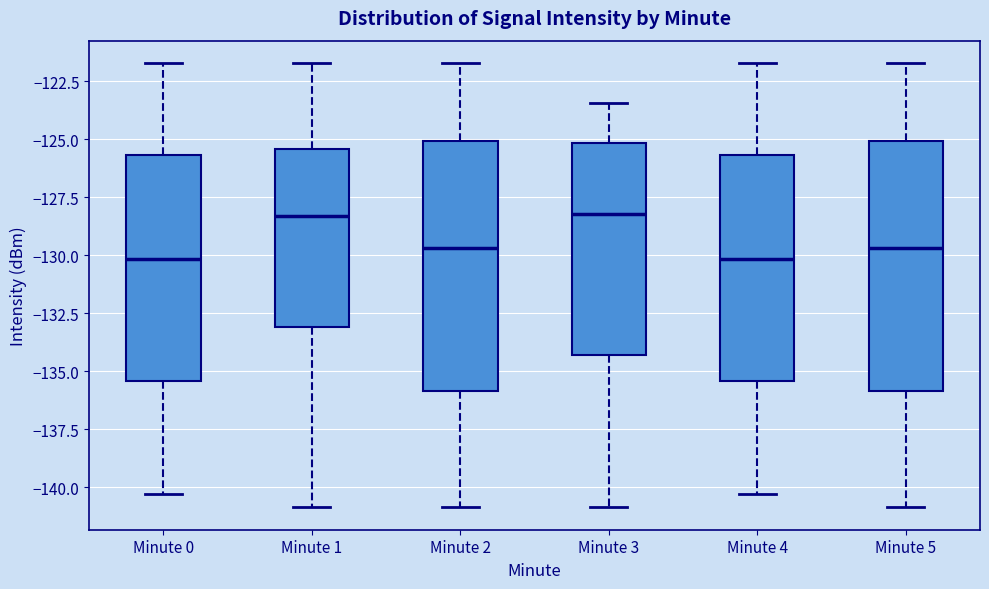

Where is the lower edge of the box for Minute 3 on the y-axis? The values are not printed on the chart, so give them approximately, as read against the axis.

-134.5